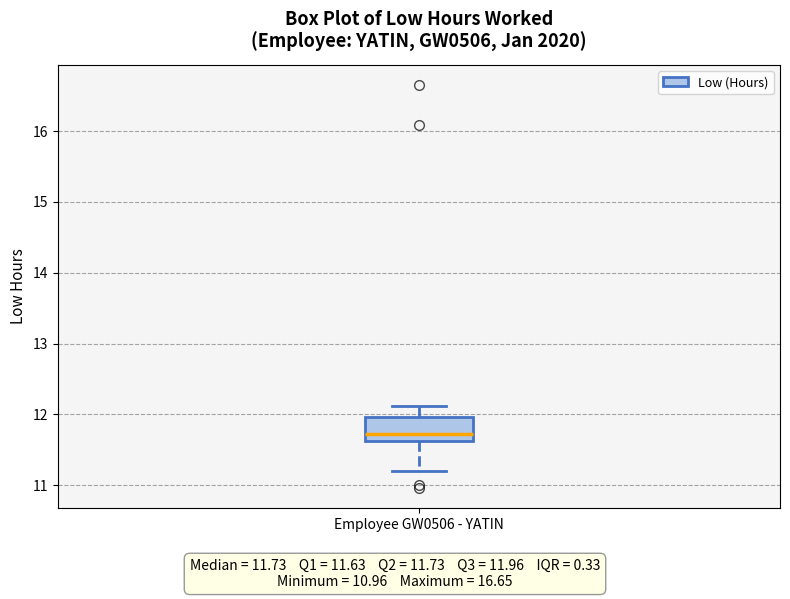

Read this box plot against the y-axis: the position of the median line, the range covered by the box, and the ends of both whiskers. The values are not printed on the chart, so give them approximately, as read against the axis.

median 11.7, box 11.6 to 12.0, whiskers 11.2 to 12.1